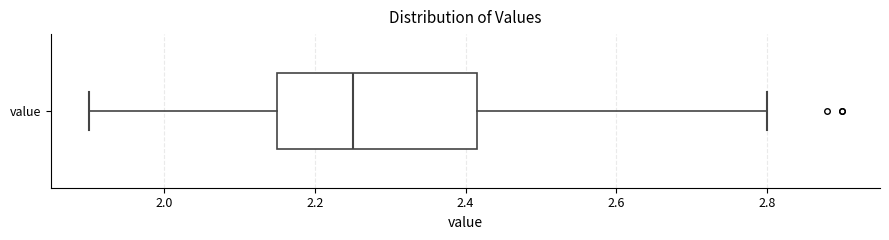

Read this box plot against the x-axis: the position of the median line, the range covered by the box, and the ends of both whiskers. The values are not printed on the chart, so give them approximately, as read against the axis.

median 2.26, box 2.16 to 2.42, whiskers 1.90 to 2.80